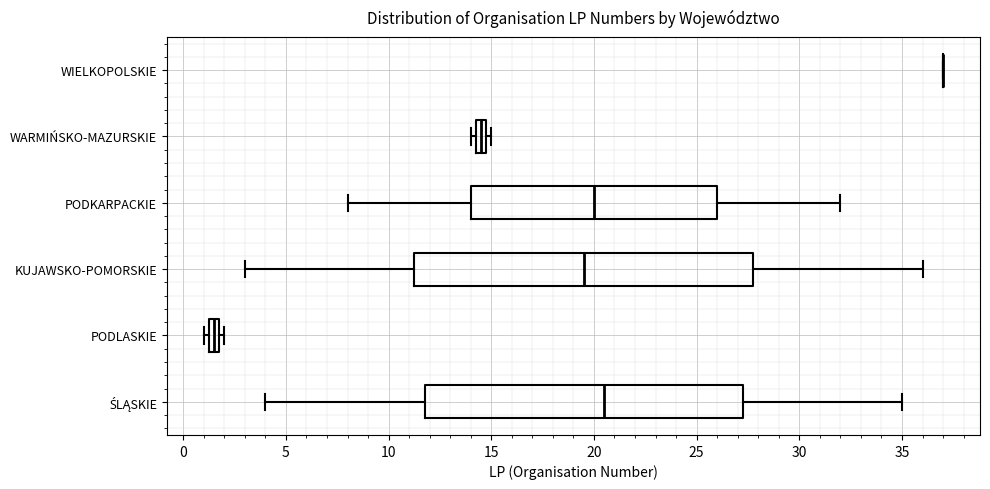

Which box is the widest, from its left edge to its right edge?

KUJAWSKO-POMORSKIE